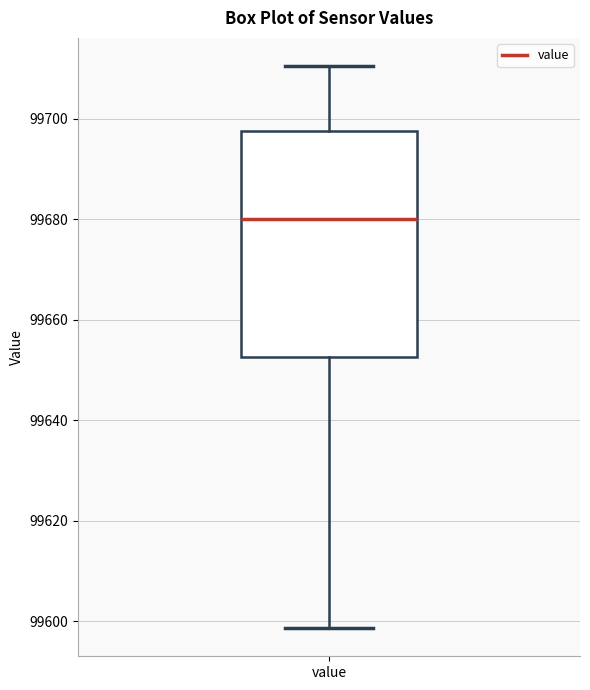

Where does the median line of the box for value sit on the y-axis? The values are not printed on the chart, so give them approximately, as read against the axis.

99680